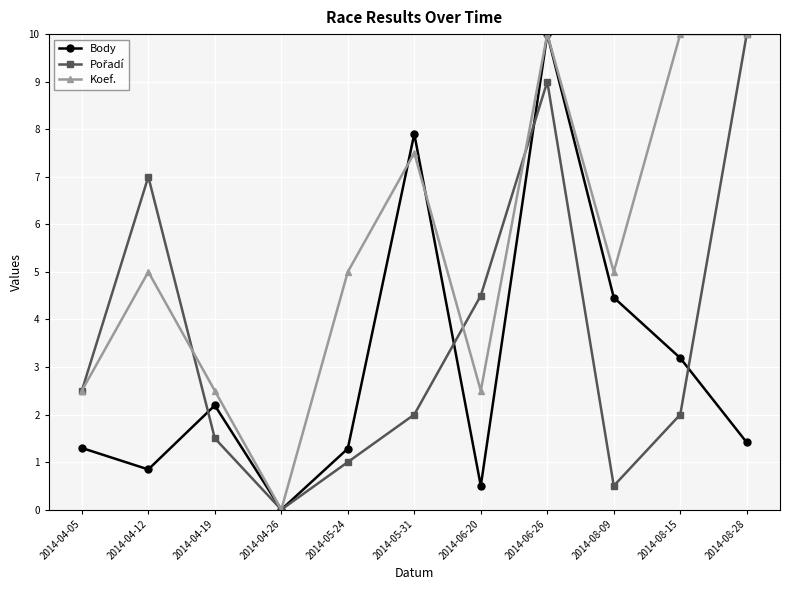

Is it true that Body equals 1.3 at 2014-04-05?

True